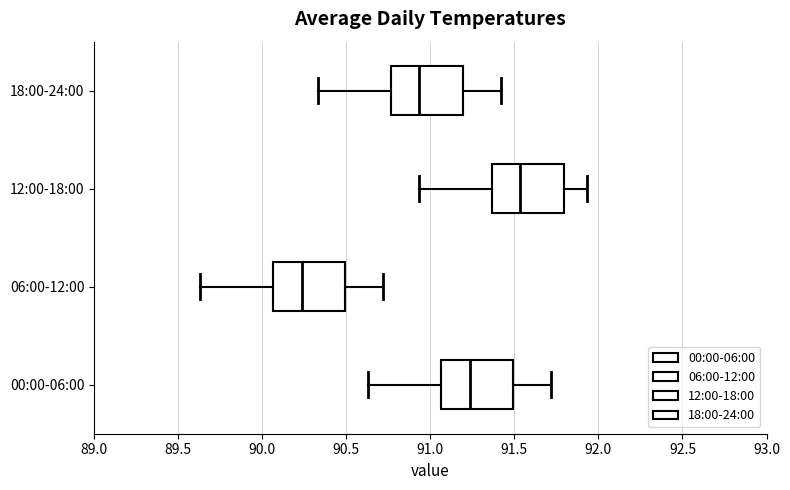

Where does the left whisker of the box for 06:00-12:00 end on the x-axis? The values are not printed on the chart, so give them approximately, as read against the axis.

89.65